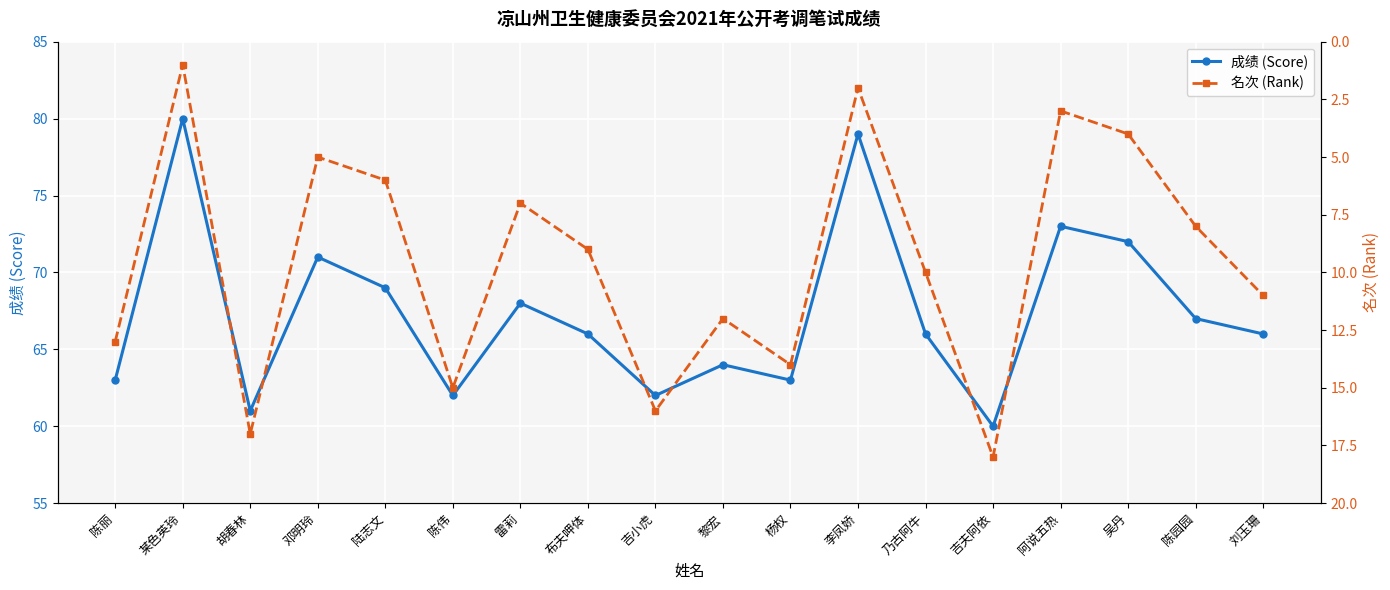

What is the spread (max minus min) of values at 布夫呷体?

57